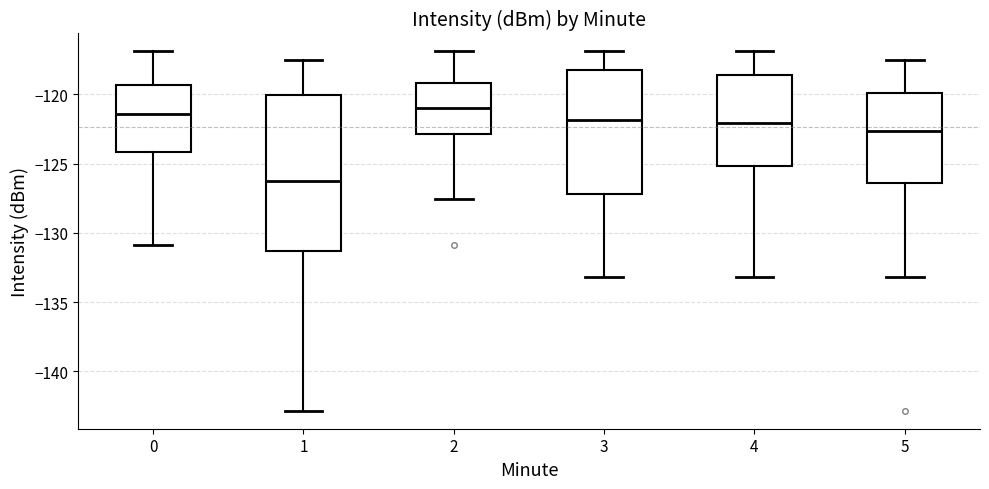

Where does the upper whisker of the box at x = 2 end on the y-axis? The values are not printed on the chart, so give them approximately, as read against the axis.

-117.0